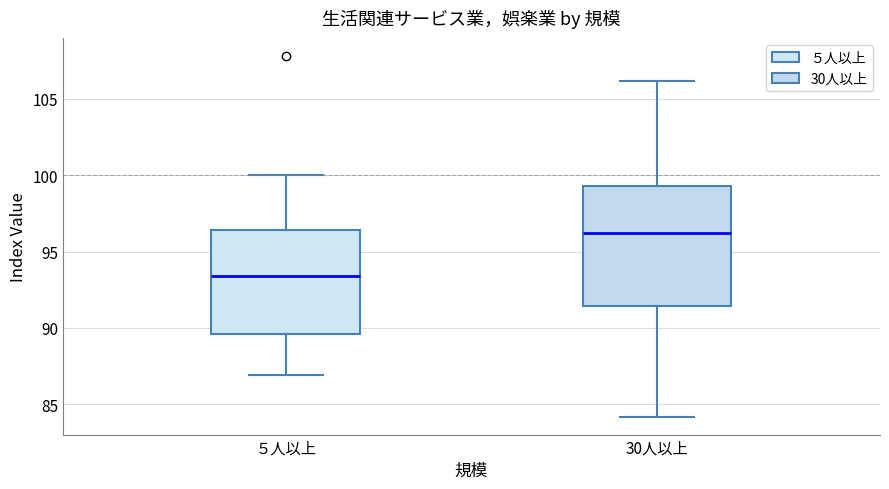

Reading left to right, transcribe this box plot: for each box, give where its median line is, the range the box spans, and where its two whiskers end, as read against the y-axis. The values are not printed on the chart, so give them approximately, as read against the axis.

５人以上: median 93.5, box 89.5 to 96.5, whiskers 87.0 to 100.0
30人以上: median 96.0, box 91.5 to 99.5, whiskers 84.0 to 106.0